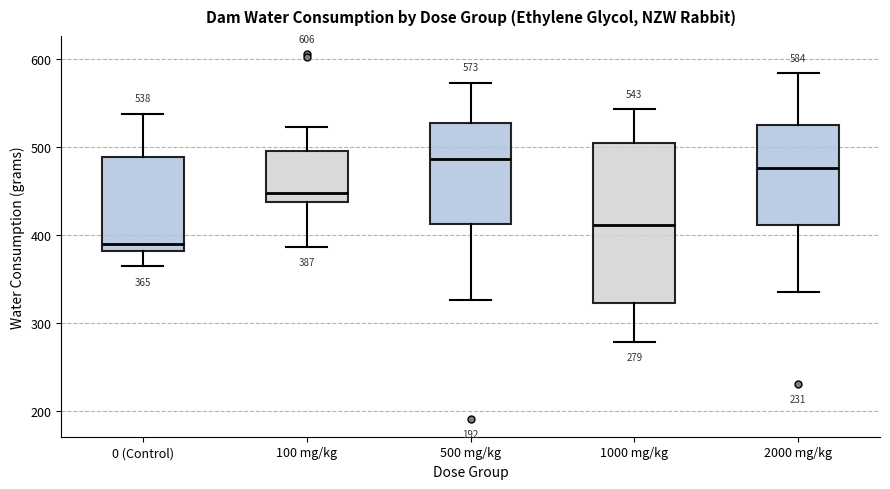

Which box is the tallest, from its lower edge to its upper edge?

1000 mg/kg